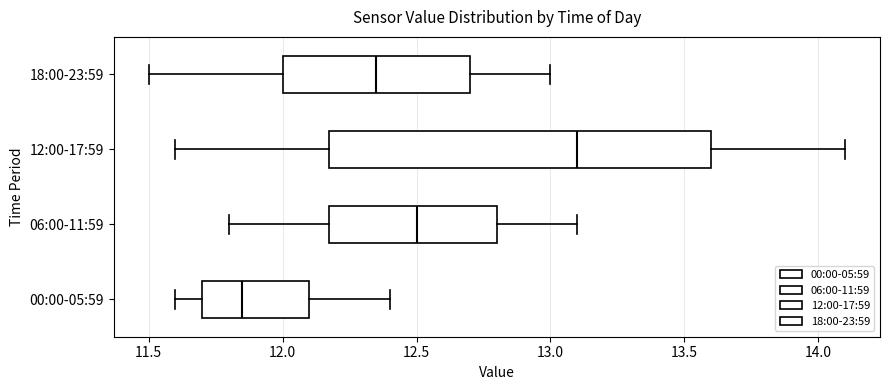

Which box is the widest, from its left edge to its right edge?

12:00-17:59